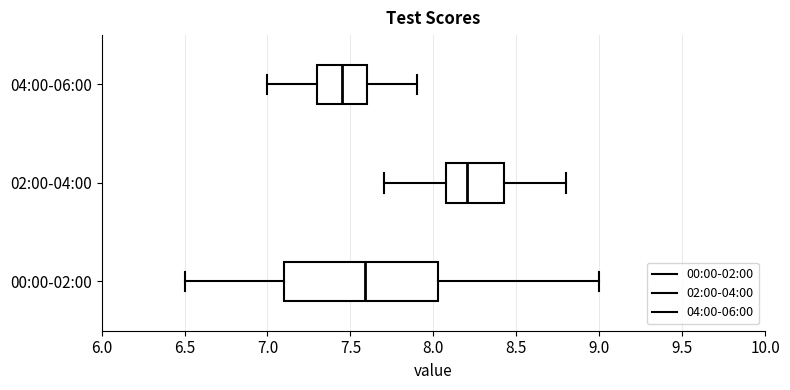

Which box is the widest, from its left edge to its right edge?

00:00-02:00